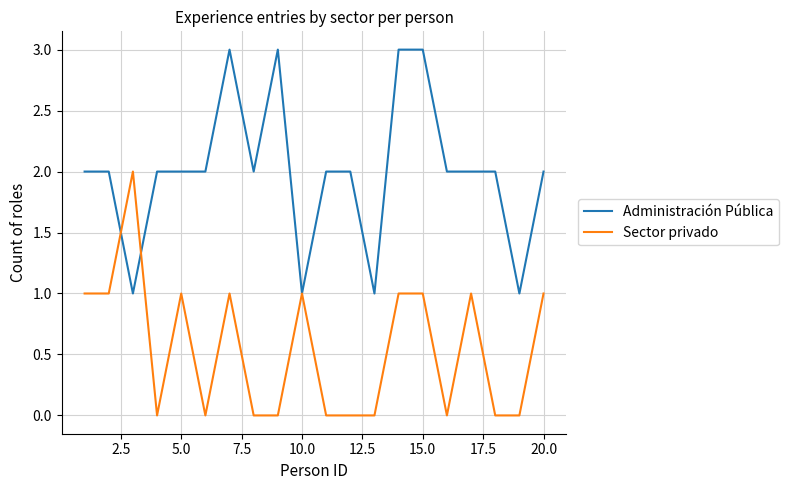

List the series in order of their peak value, lowest first.

Sector privado, Administración Pública